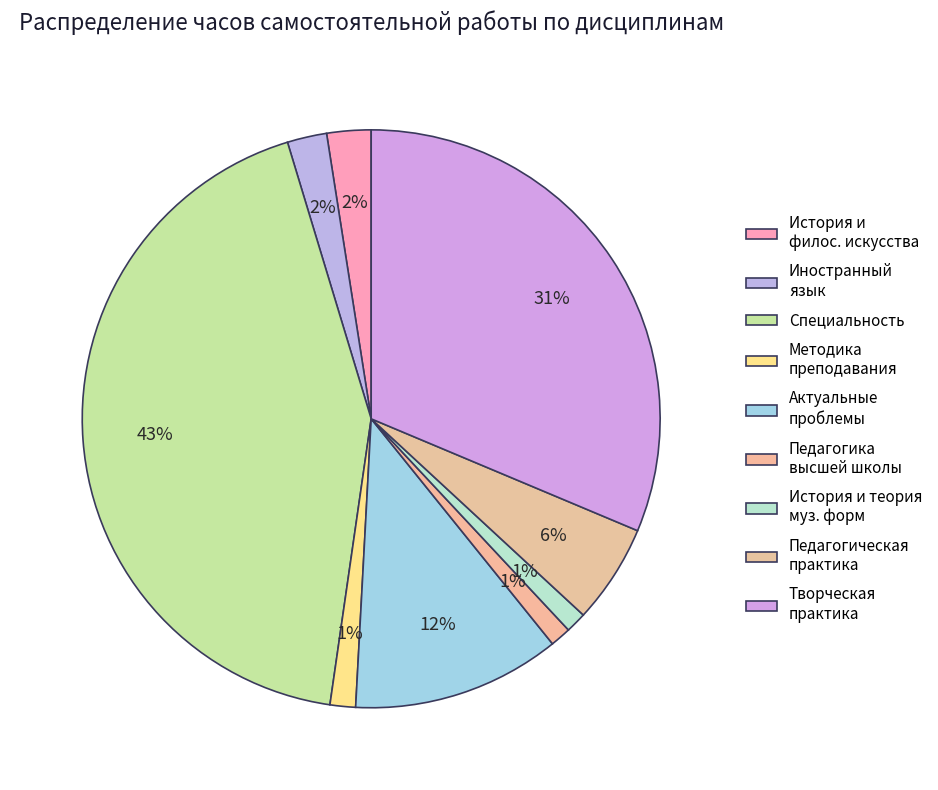

Which has a higher value, Иностранный язык or Педагогическая практика?

Педагогическая практика